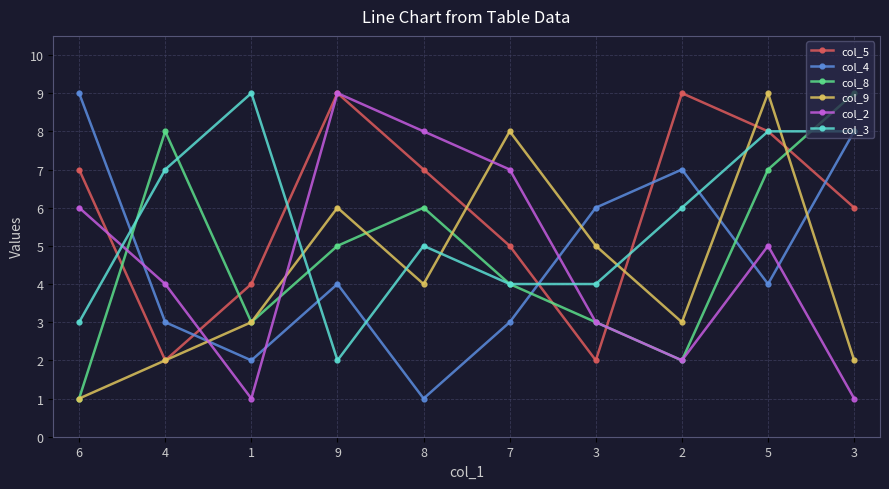

Reading right to left, list all the values displayed in this chart.

col_5: 6	8	9	2	5	7	9	4	2	7
col_4: 8	4	7	6	3	1	4	2	3	9
col_8: 9	7	2	3	4	6	5	3	8	1
col_9: 2	9	3	5	8	4	6	3	2	1
col_2: 1	5	2	3	7	8	9	1	4	6
col_3: 8	8	6	4	4	5	2	9	7	3